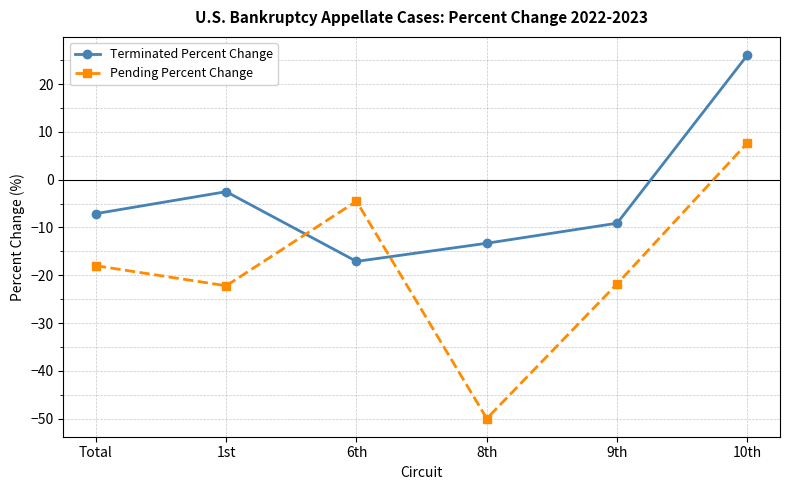

How many lines are shown in the chart?

2